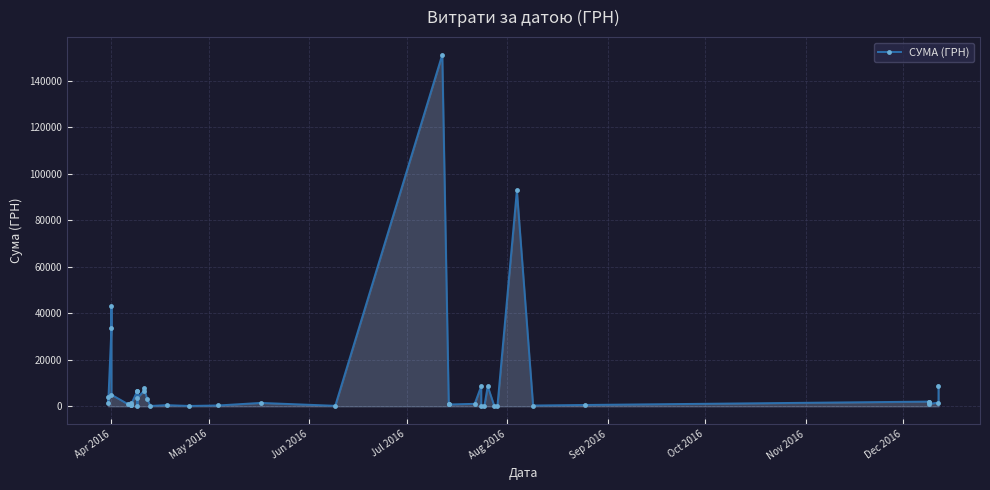

Where does the data first go above 1270?

Apr 2016